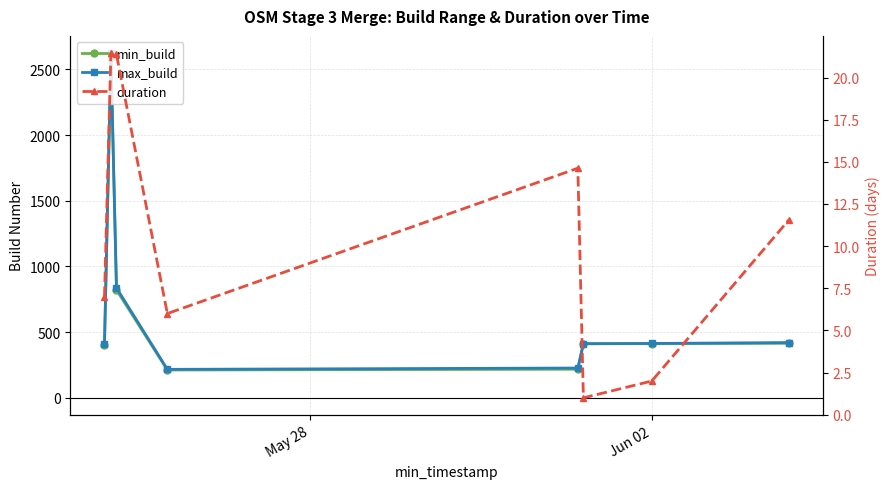

At how many categories does at least one series exceed 1182?

1